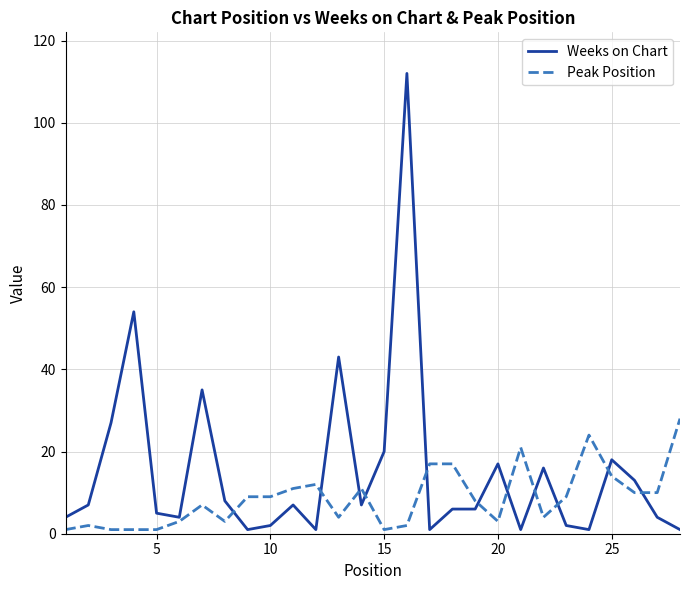

Rank the series by their maximum value, from highest to lowest.

Weeks on Chart, Peak Position